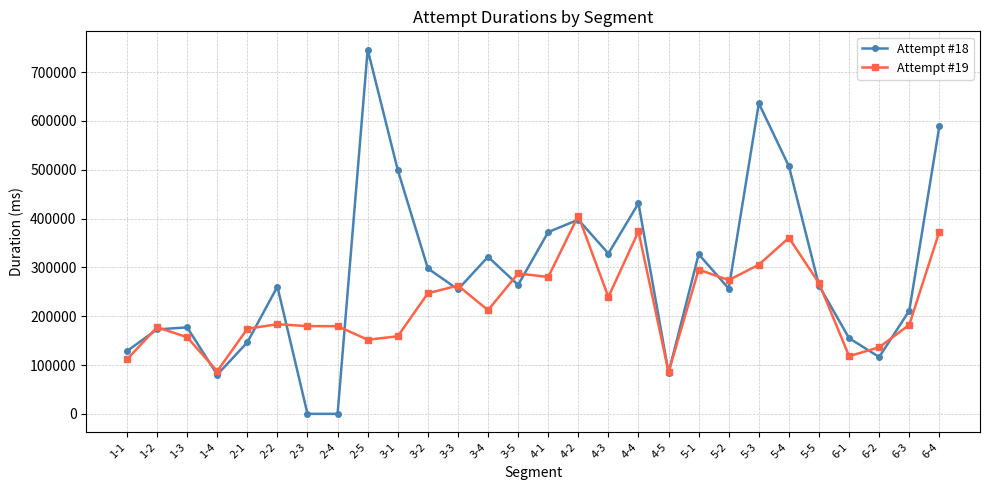

How many values in the Attempt #18 series are below 262765?

14